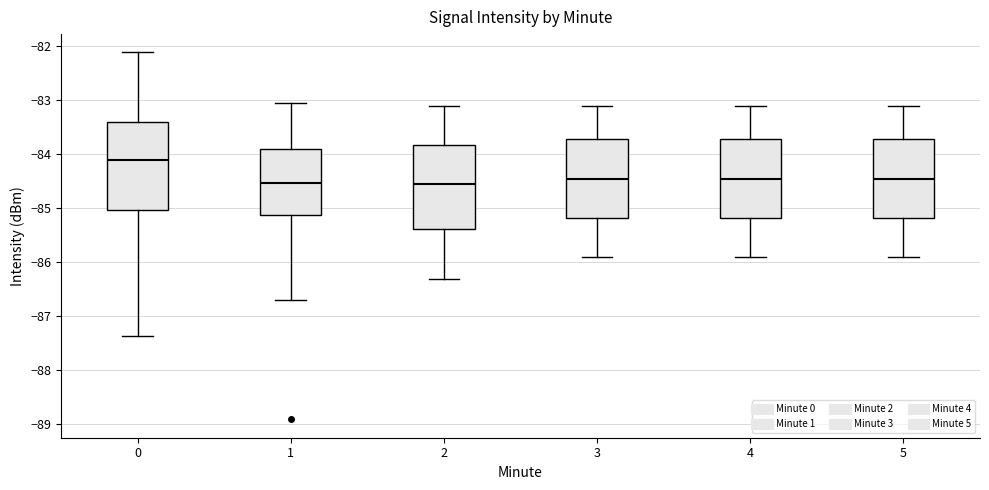

Where does the lower whisker of the box at x = 0 end on the y-axis? The values are not printed on the chart, so give them approximately, as read against the axis.

-87.4